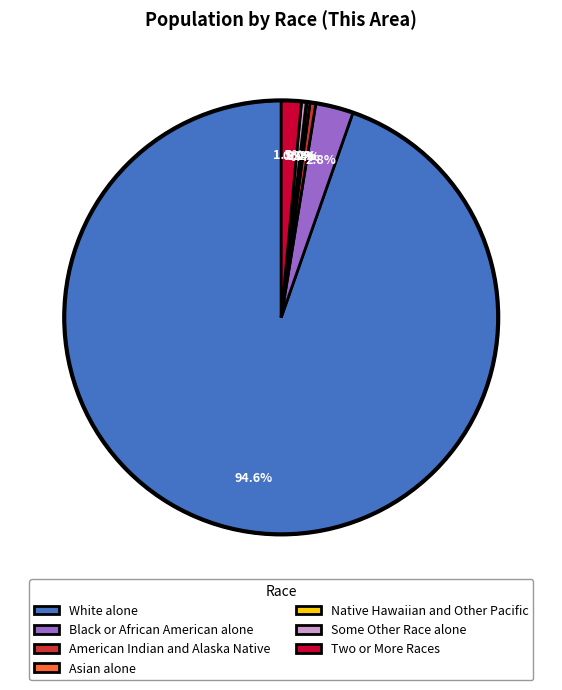

Which slice represents more than half of the pie?

White alone